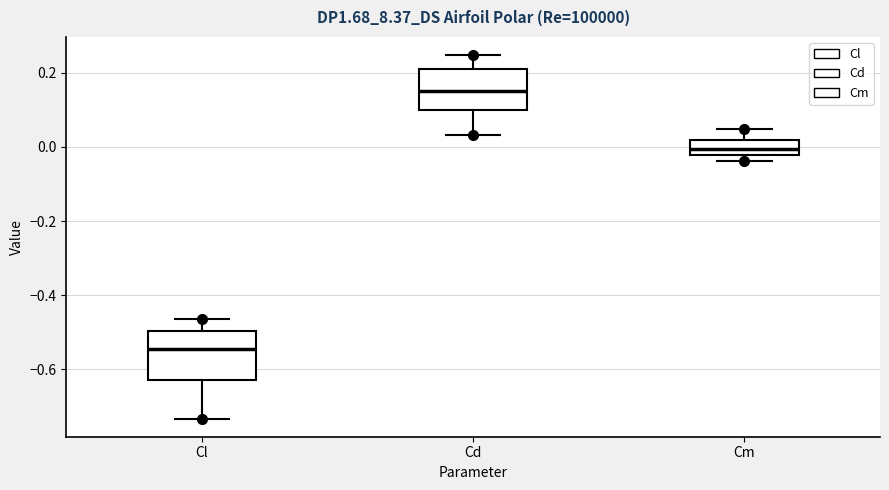

Where does the median line of the box for Cm sit on the y-axis? The values are not printed on the chart, so give them approximately, as read against the axis.

0.00